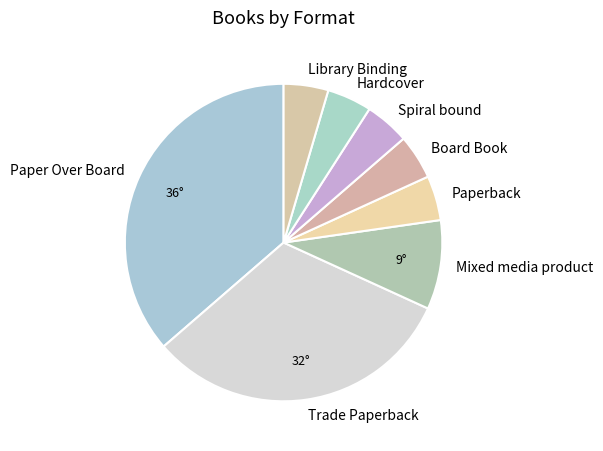

Which category has the biggest portion of the pie?

Paper Over Board